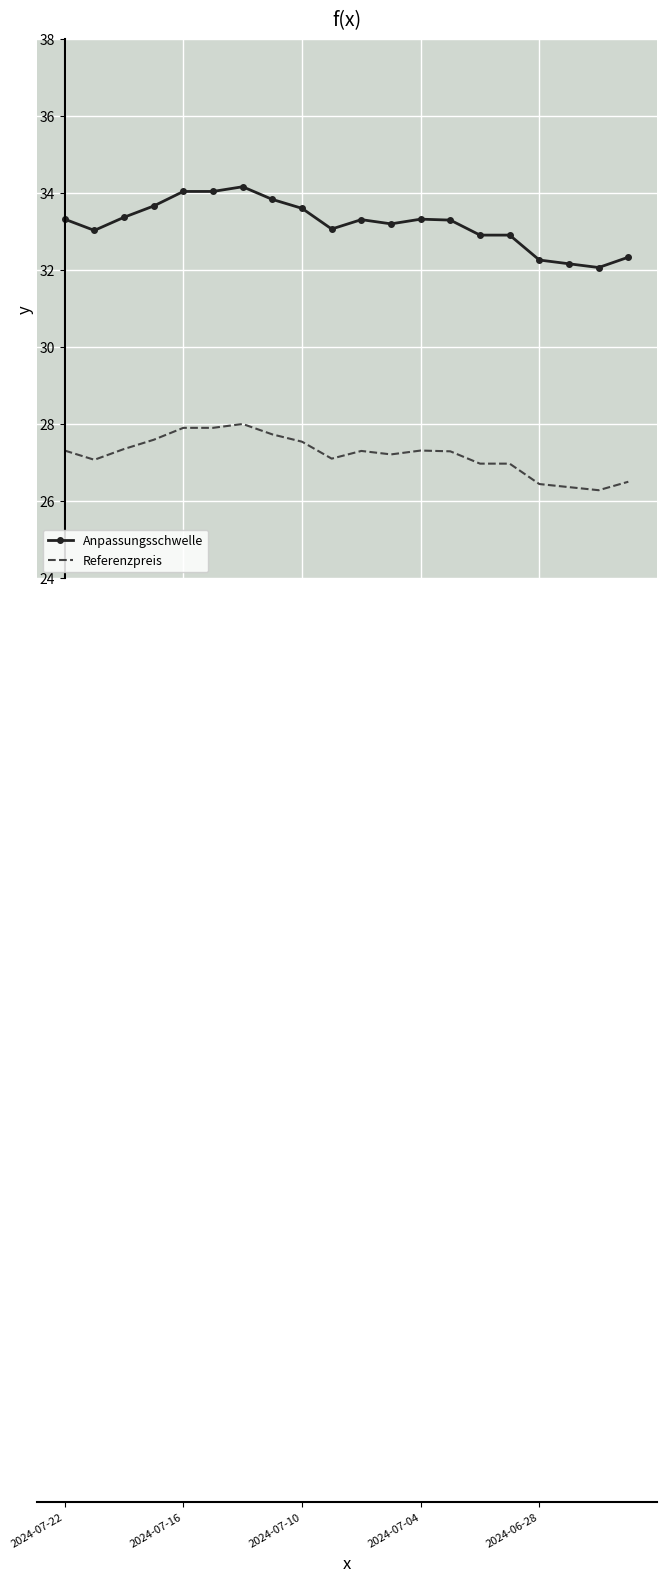

Rank the series by their average value, from lowest to highest.

Referenzpreis, Anpassungsschwelle